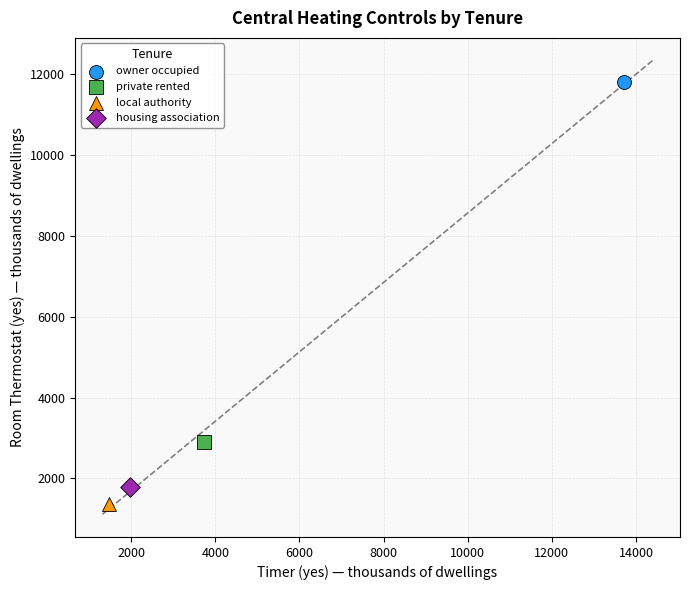

Which series reaches the minimum Y coordinate?

local authority